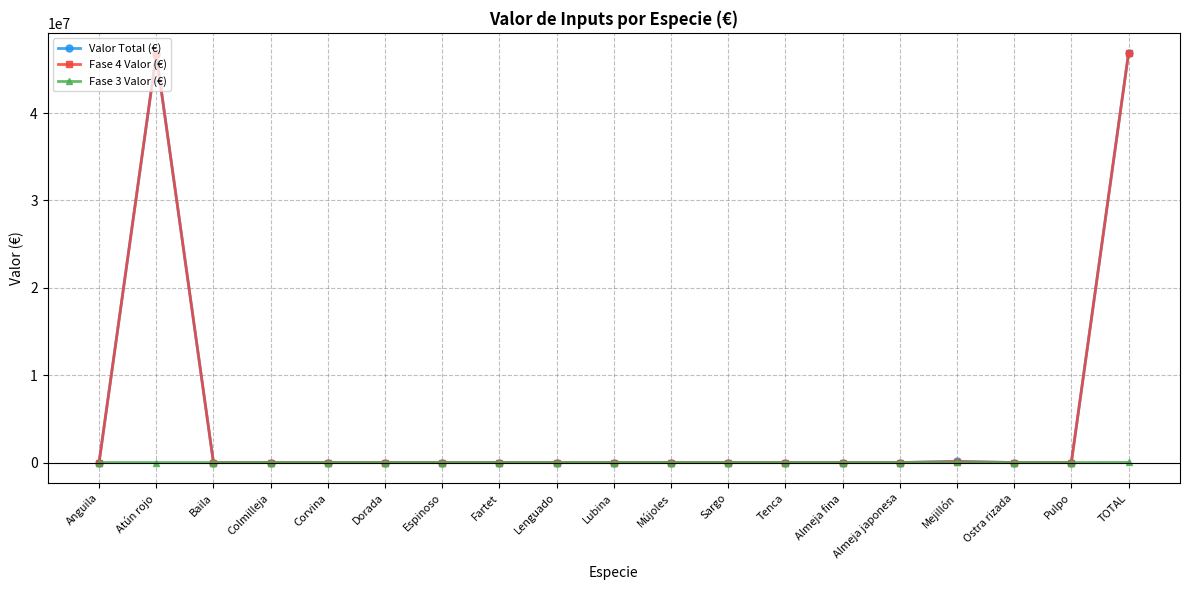

The Valor Total (€) series shows 0.0 at Pulpo. True or false?

True